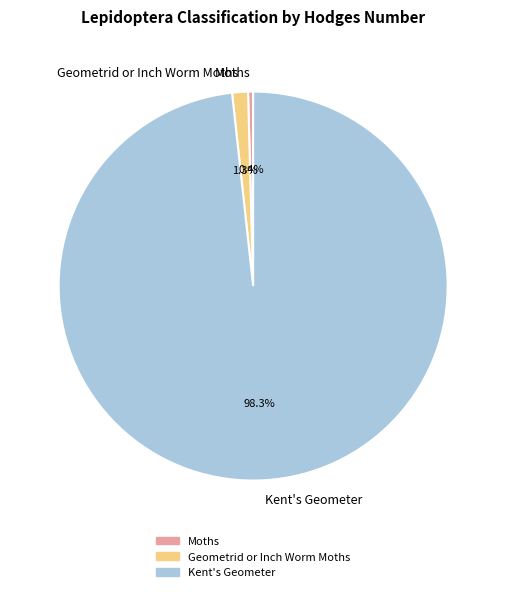

How many slices are in this pie chart?

3